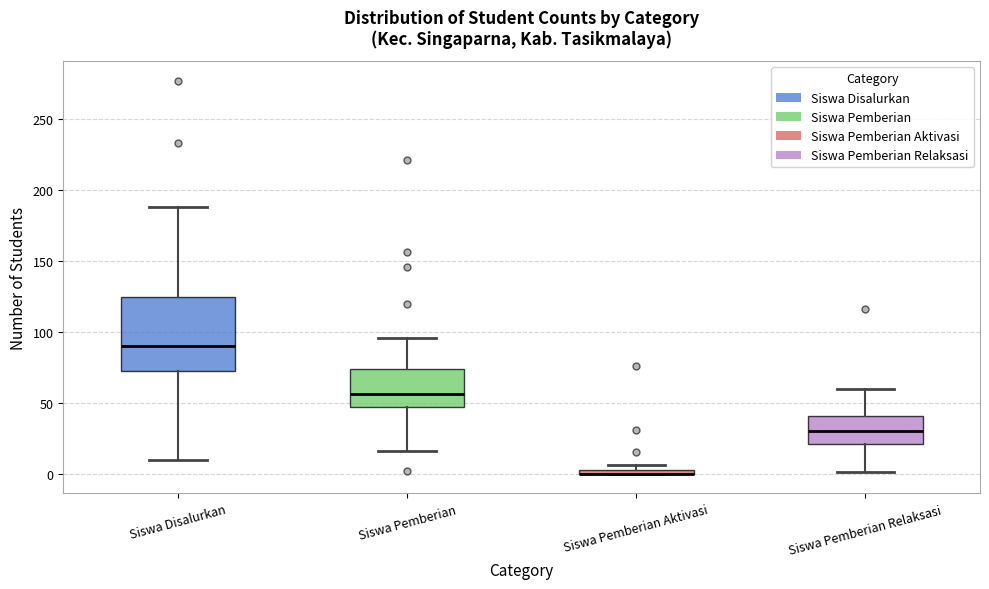

Where is the upper edge of the box for Siswa Pemberian on the y-axis? The values are not printed on the chart, so give them approximately, as read against the axis.

75